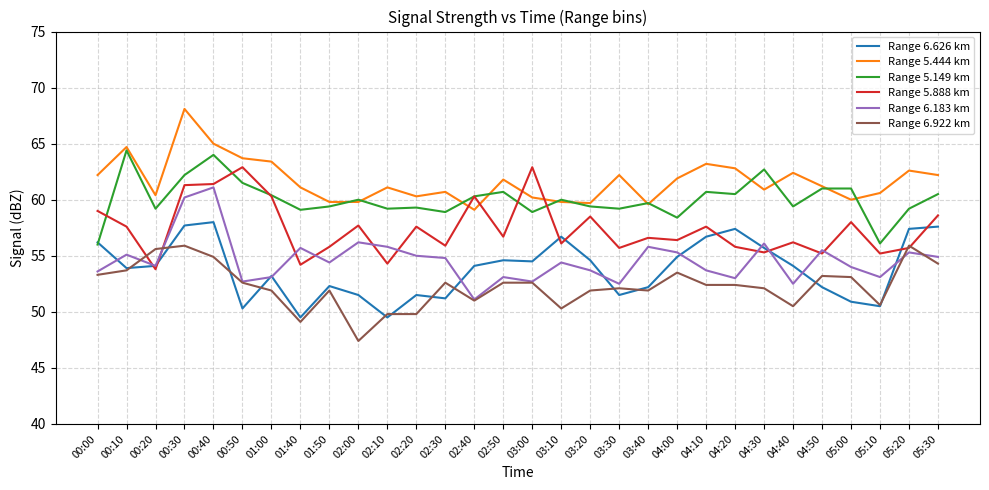

What is the difference between the maximum and second lowest values in the Range 6.626 km series?

8.5